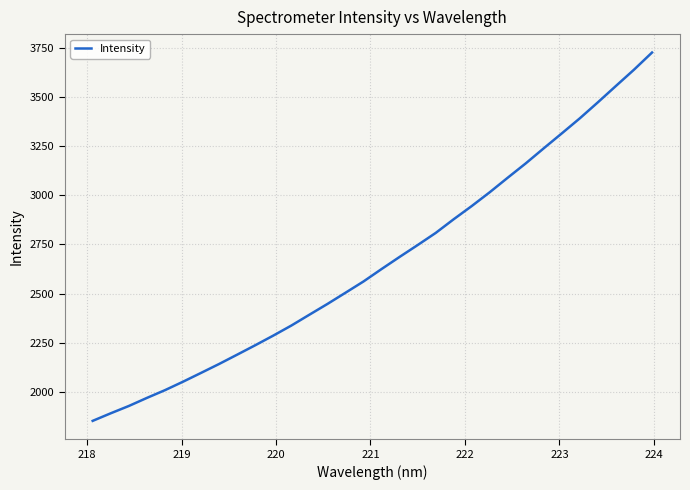

What is the greatest value displayed?

3725.8